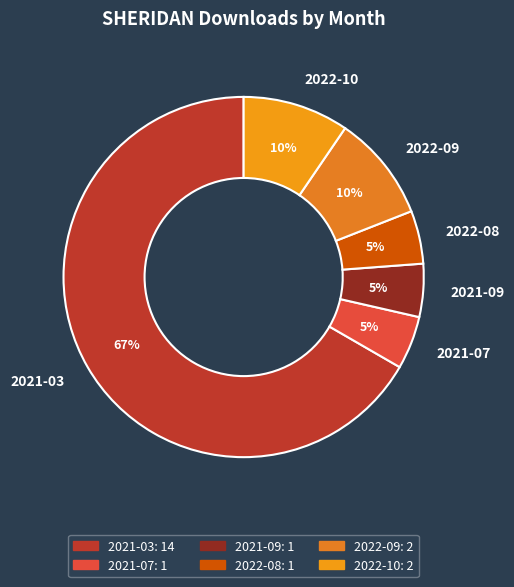

How many slices are in this pie chart?

6